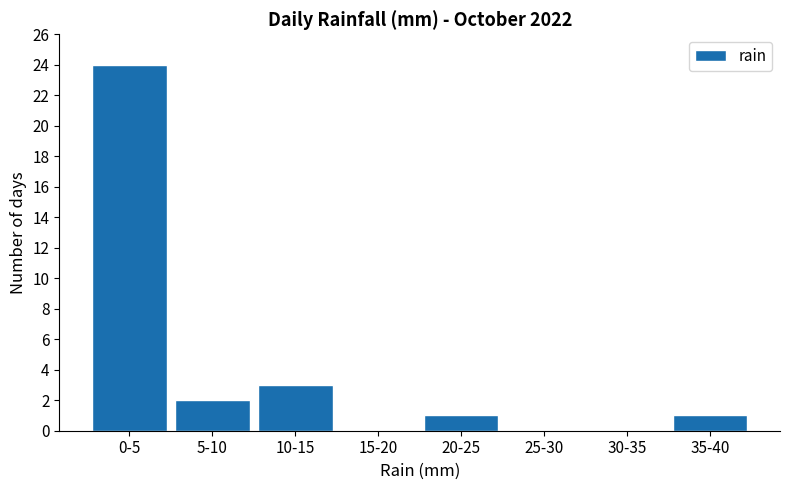

Reading right to left, transcribe all the data shown in this chart.

35-40=1	30-35=0	25-30=0	20-25=1	15-20=0	10-15=3	5-10=2	0-5=24